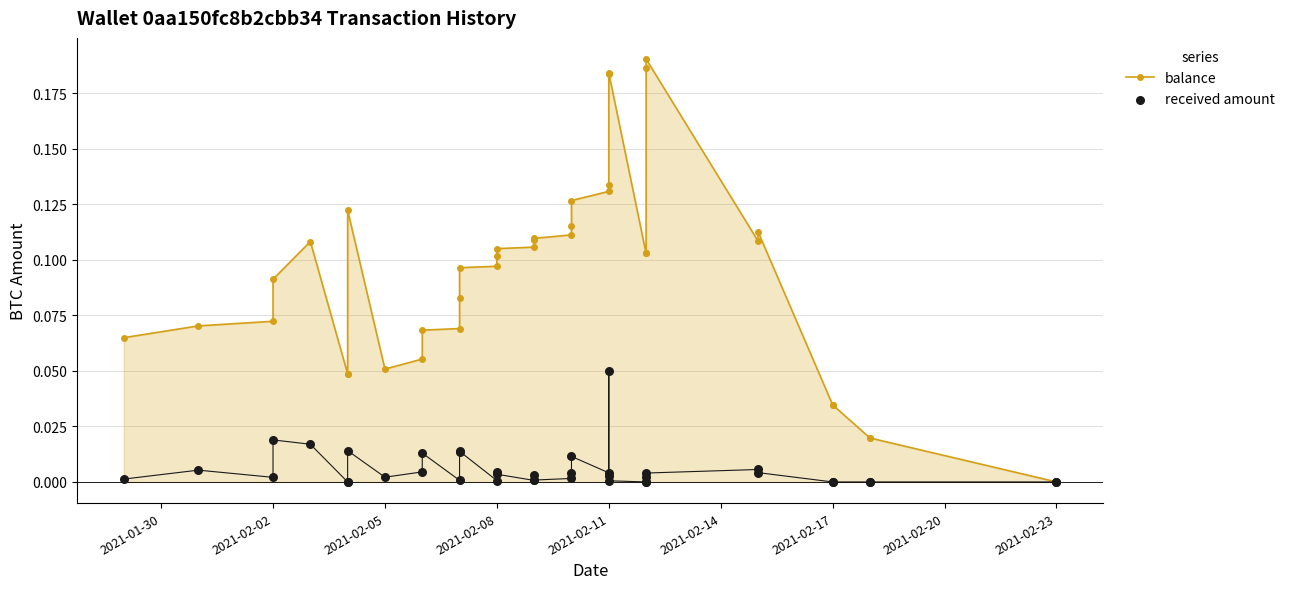

Is the value of balance at 24 greater than the value of received amount at 20?

Yes